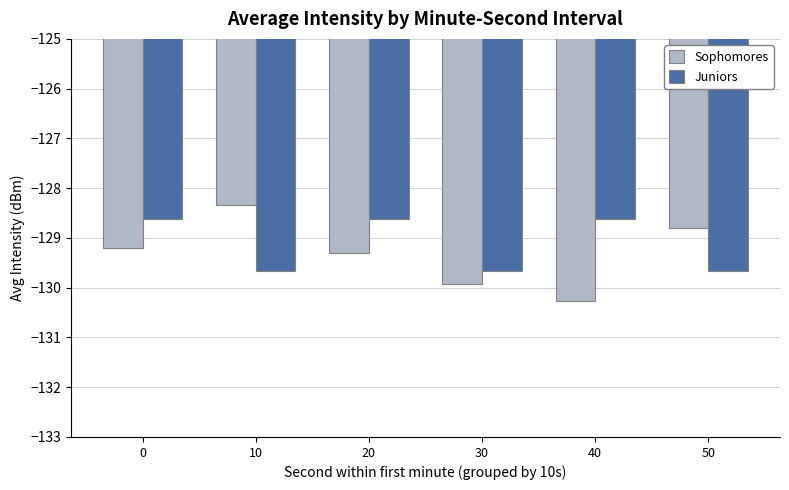

Reading left to right, extract all data points from this chart.

Sophomores: 0=-129.2	10=-128.3	20=-129.3	30=-129.9	40=-130.3	50=-128.8
Juniors: 0=-128.6	10=-129.7	20=-128.6	30=-129.7	40=-128.6	50=-129.7